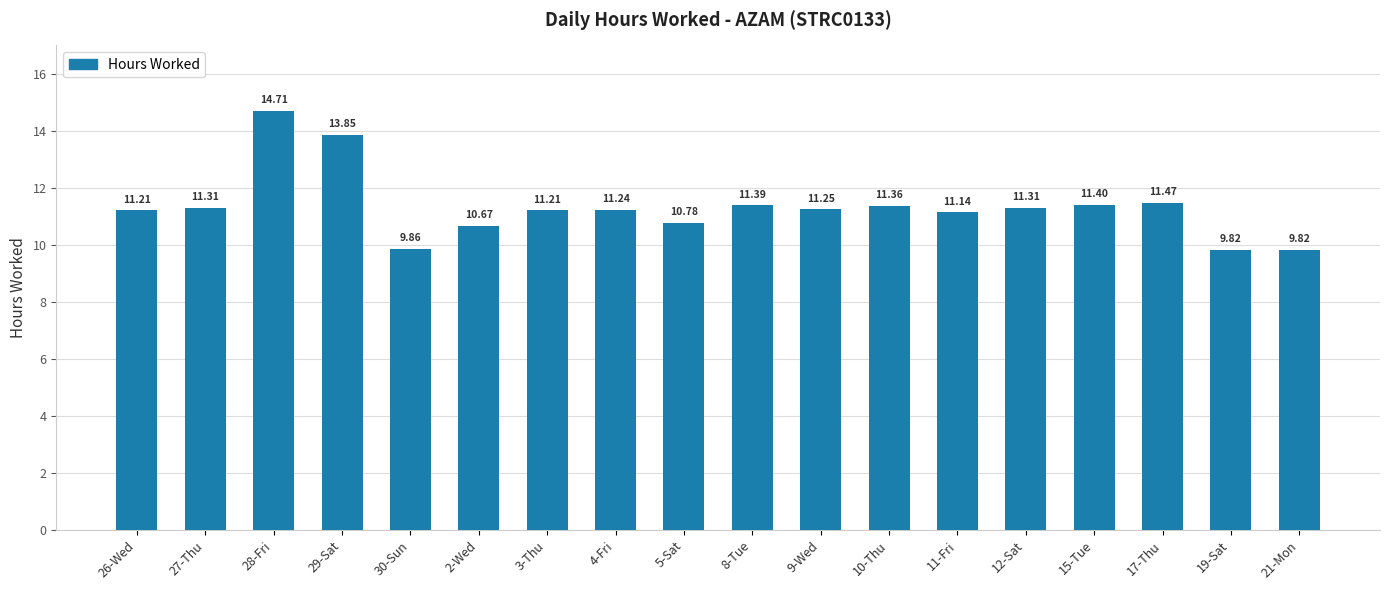

Which has a higher value, 4-Fri or 19-Sat?

4-Fri